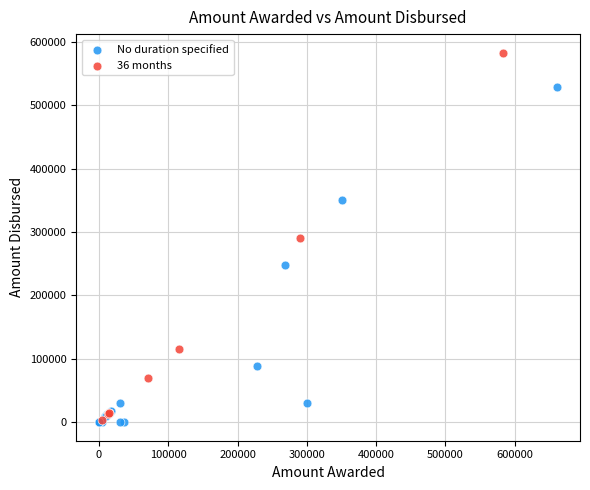

Which series contains the highest Y value?

36 months